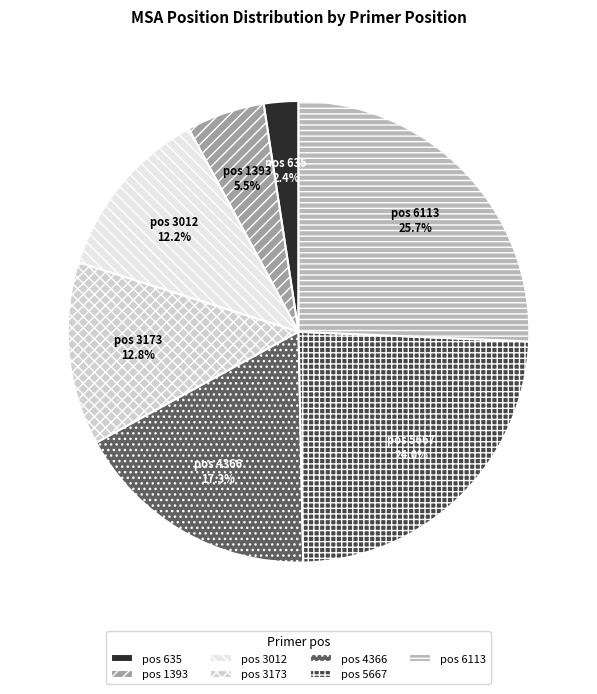

To the nearest percent, what is the average slice percentage?

14%